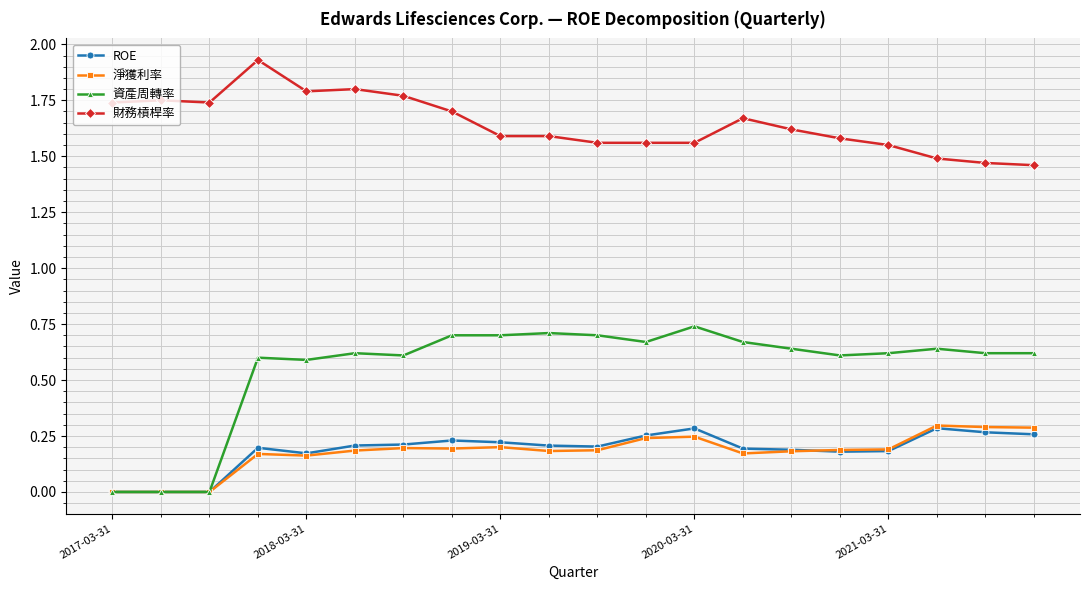

True or false: ROE has more than 2 interior local peaks.

True